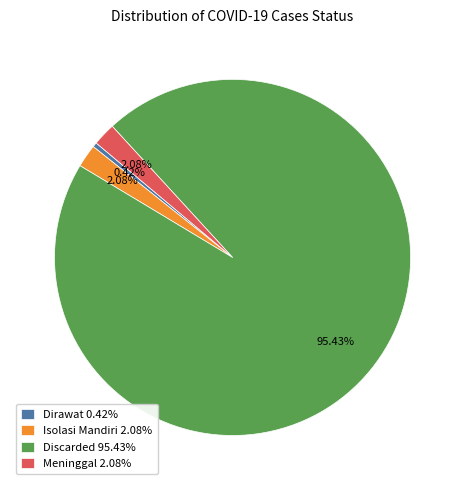

To the nearest percent, what is the difference between the Meninggal and Discarded slice percentages?

93%